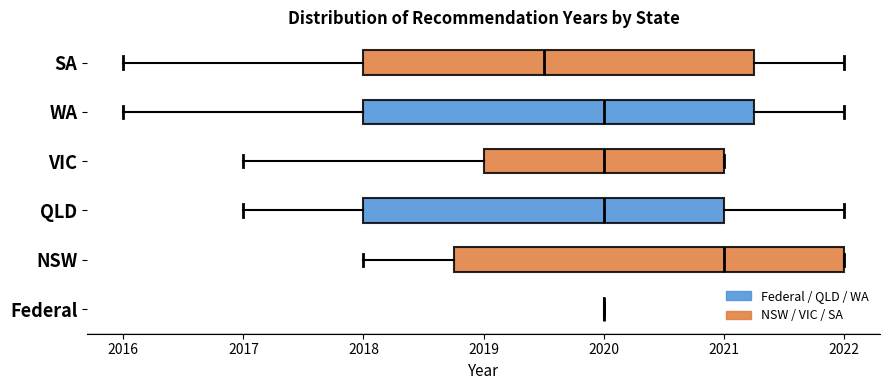

Reading bottom to top, read every box against the x-axis: the position of its median line, the range the box covers, and the ends of its whiskers. The values are not printed on the chart, so give them approximately, as read against the axis.

Federal: box collapsed to a line at 2020.0, whiskers 2020.0 to 2020.0
NSW: median 2021.0, box 2018.8 to 2022.0, whiskers 2018.0 to 2022.0
QLD: median 2020.0, box 2018.0 to 2021.0, whiskers 2017.0 to 2022.0
VIC: median 2020.0, box 2019.0 to 2021.0, whiskers 2017.0 to 2021.0
WA: median 2020.0, box 2018.0 to 2021.3, whiskers 2016.0 to 2022.0
SA: median 2019.5, box 2018.0 to 2021.3, whiskers 2016.0 to 2022.0